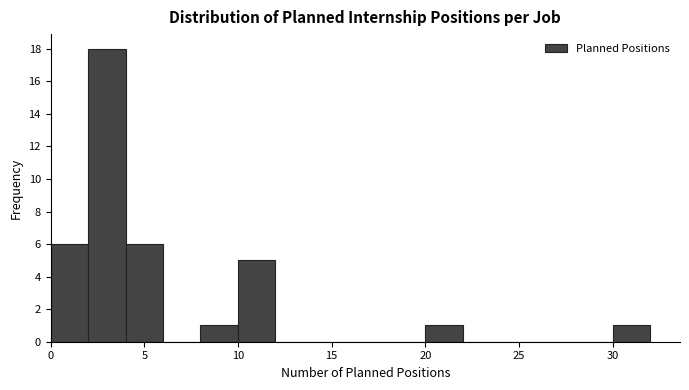

Over which range of the x-axis is the bar tallest?

2 to 4